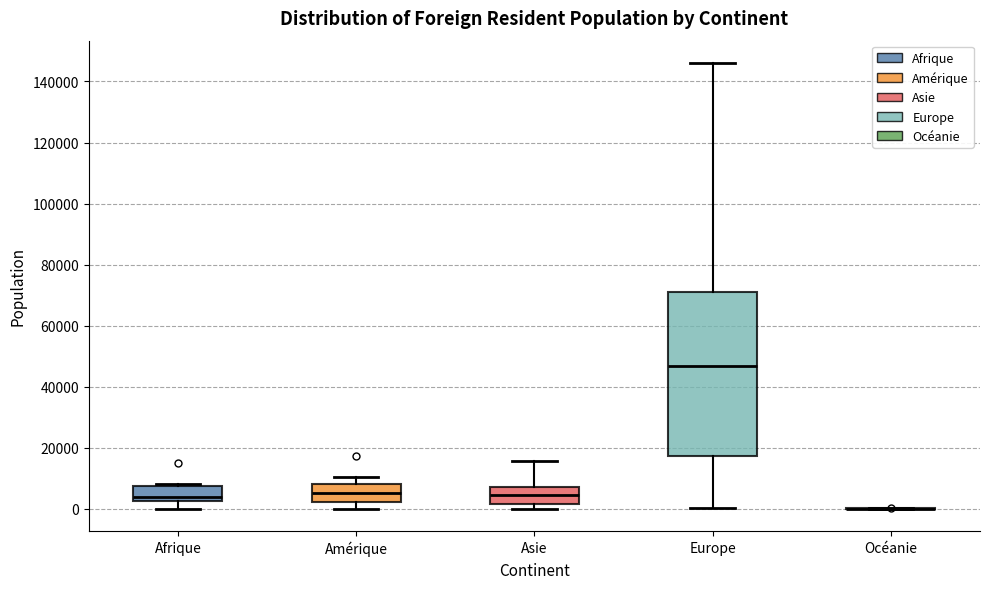

Reading left to right, read every box against the y-axis: the position of its median line, the range the box covers, and the ends of its whiskers. The values are not printed on the chart, so give them approximately, as read against the axis.

Afrique: median 4000, box 2000 to 8000, whiskers 0 to 8000 (just above the box's upper edge)
Amérique: median 6000, box 2000 to 8000, whiskers 0 to 10000
Asie: median 4000, box 2000 to 8000, whiskers 0 to 16000
Europe: median 46000, box 18000 to 72000, whiskers 0 to 146000
Océanie: box collapsed to a line at 0, whiskers 0 to 0